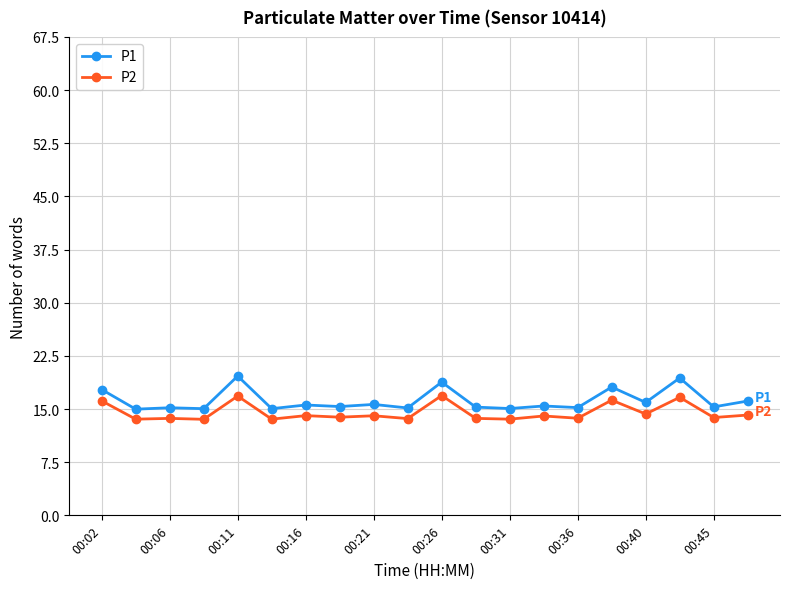

In P1, how many points are lower than both neighbors (excluding endpoints)?

9